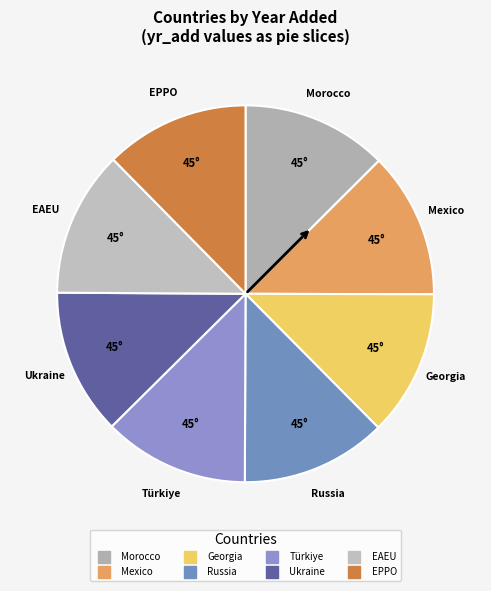

Is the sum of Russia and Morocco greater than half?

No